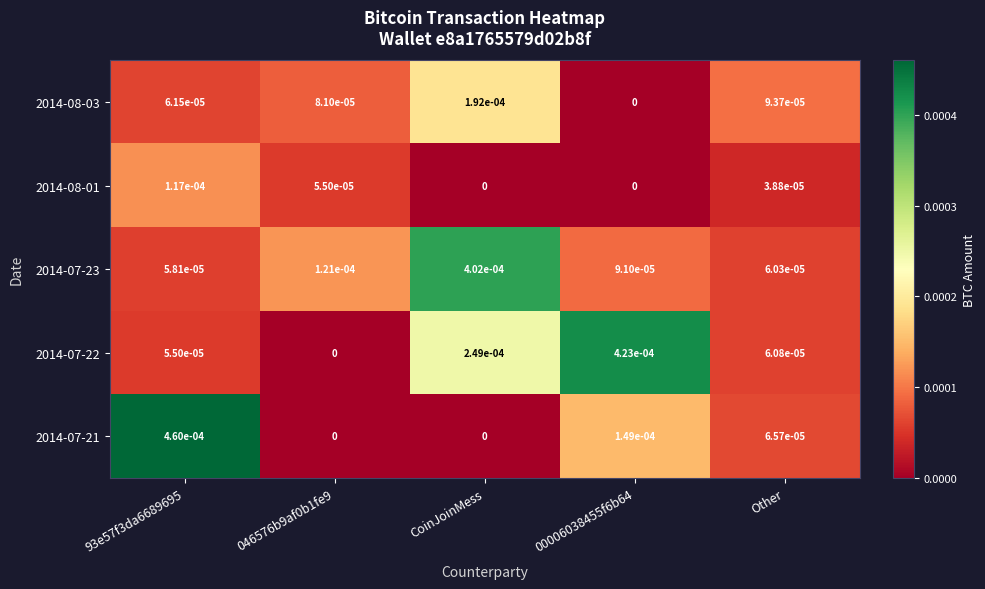

Is it true that 2014-07-22 equals 0.0 at 00006038455f6b64?

True